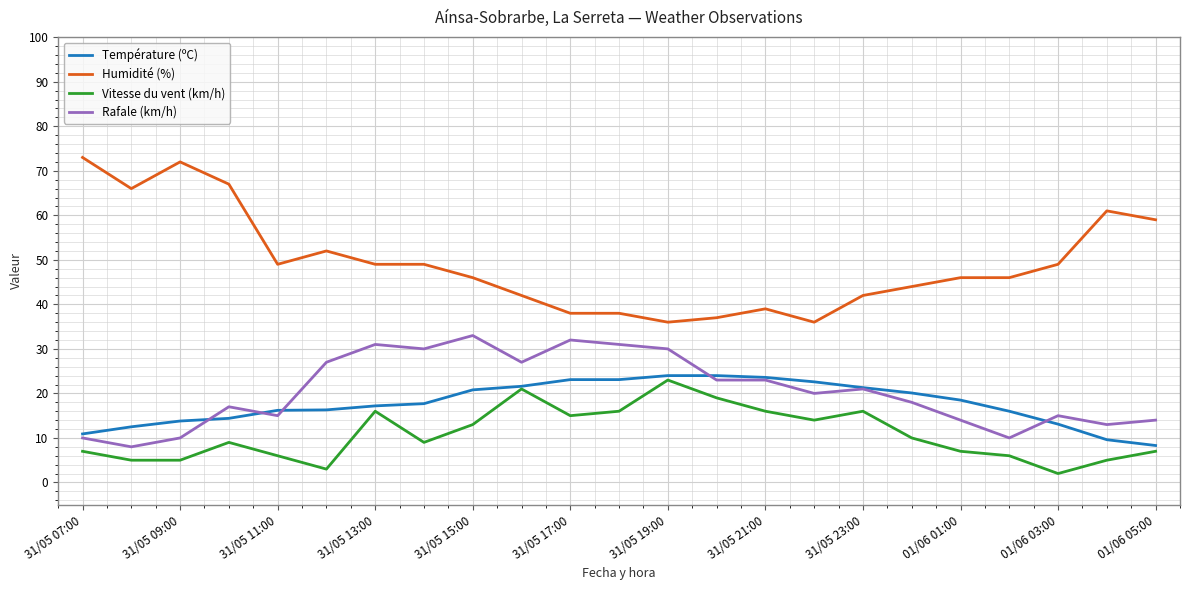

True or false: Humidité (%) and Rafale (km/h) intersect in this chart.

False